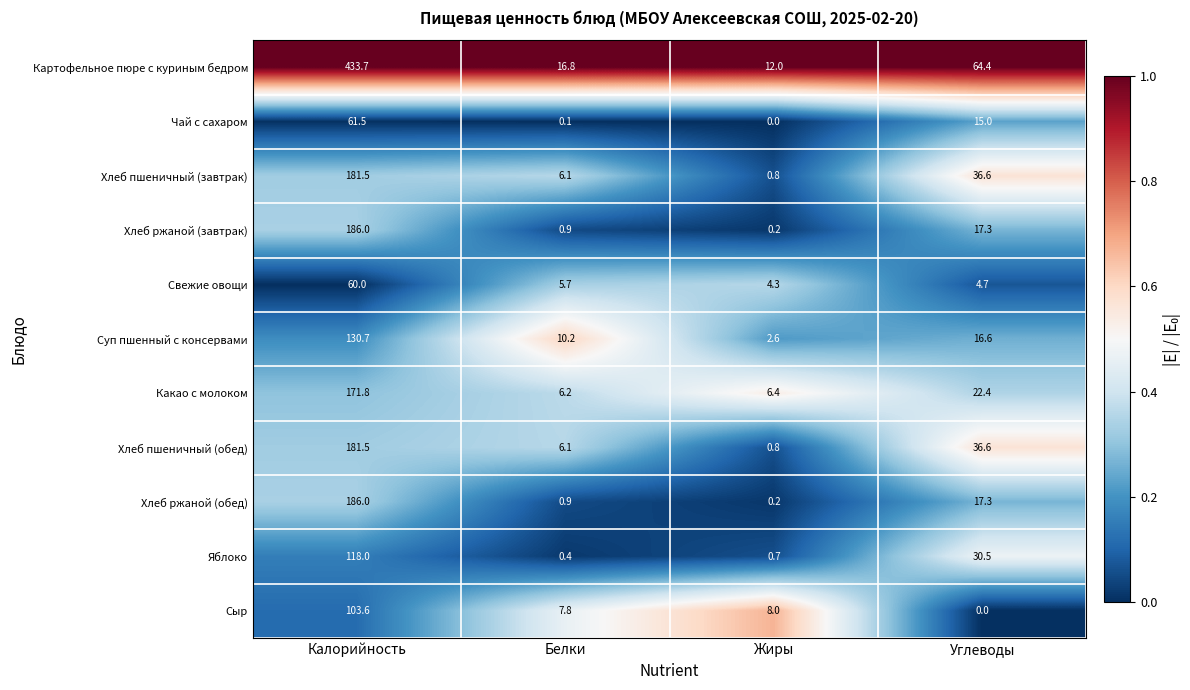

What is the sum of the Яблоко values at Жиры and Углеводы?

31.2